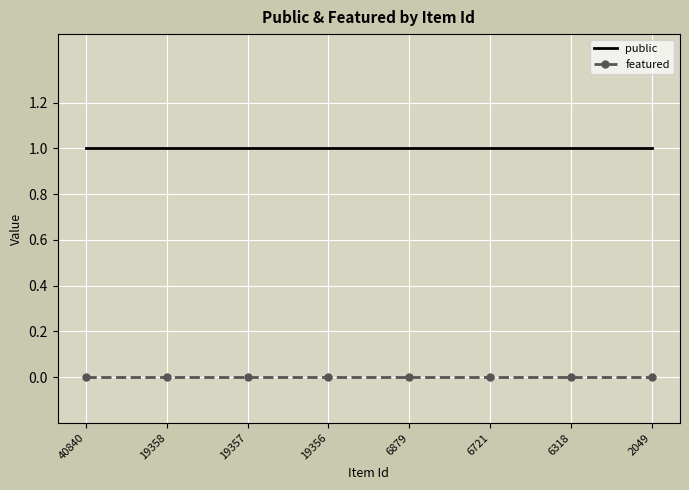

Rank the series at 6879 from highest to lowest value.

public, featured